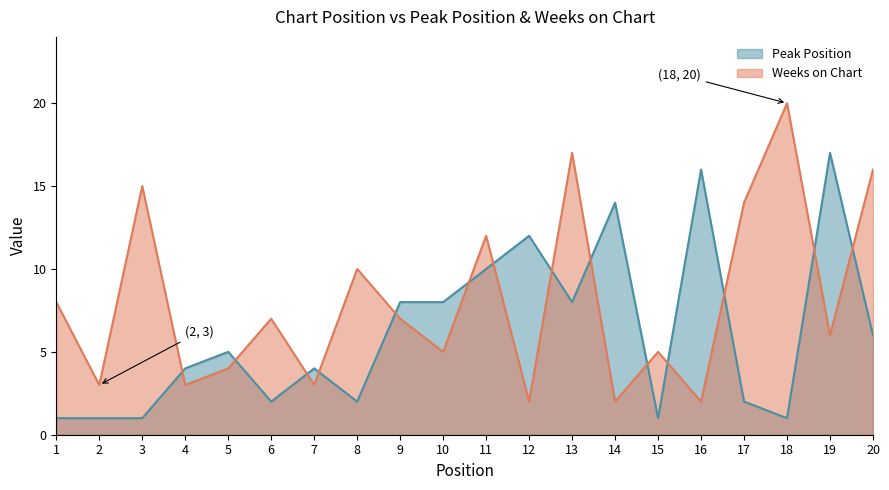

What is the difference between the second highest and minimum values in the Weeks on Chart series?

15